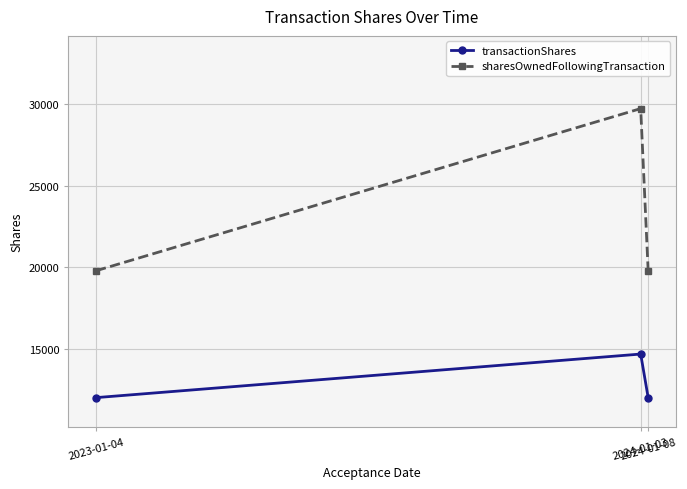

Reading left to right, extract all data points from this chart.

transactionShares: 2023-01-04=12000	2024-01-03=14674	2024-01-08=12000
sharesOwnedFollowingTransaction: 2023-01-04=19783	2024-01-03=29735	2024-01-08=19783